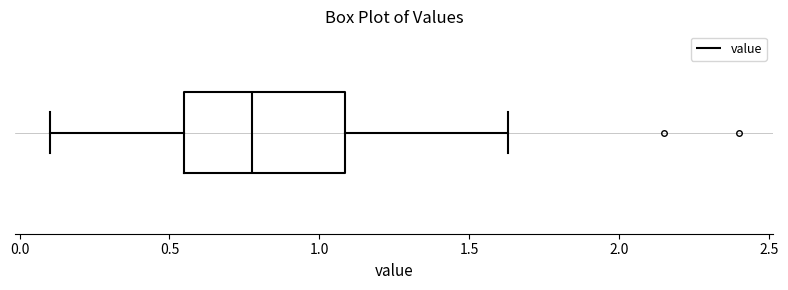

Transcribe this box plot: give where the median line is, the range the box spans, and where the two whiskers end, as read against the x-axis. The values are not printed on the chart, so give them approximately, as read against the axis.

median 0.80, box 0.55 to 1.10, whiskers 0.10 to 1.65